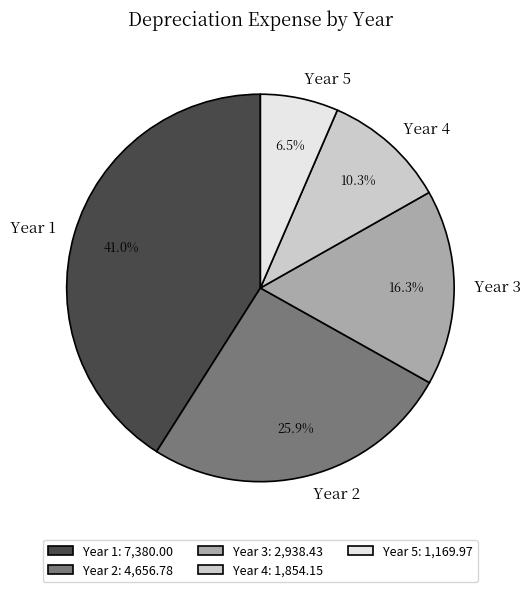

How much of the chart is everything except Year 3?

83.7%